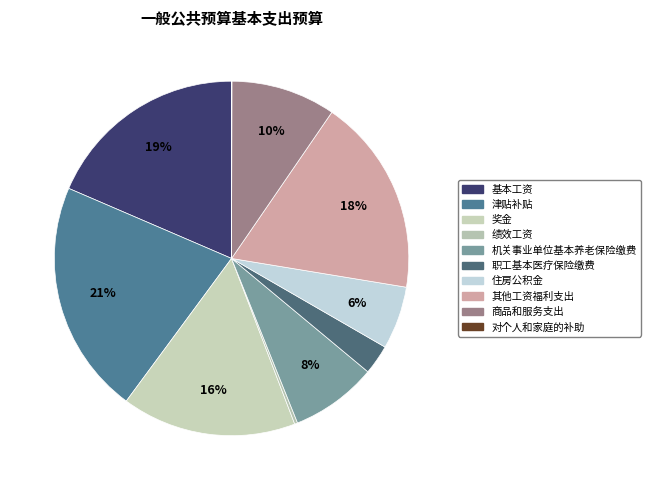

Is there a majority slice in this chart?

No